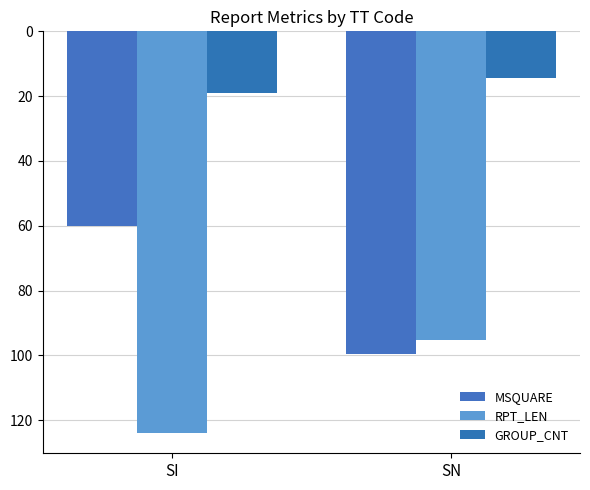

How many bars are there in total?

6